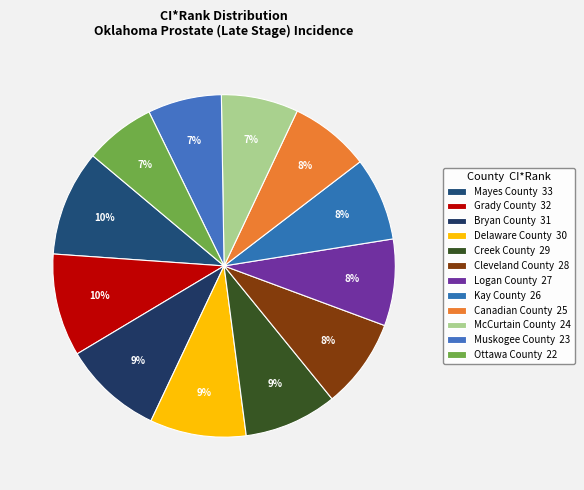

How many segments does this pie chart have?

12